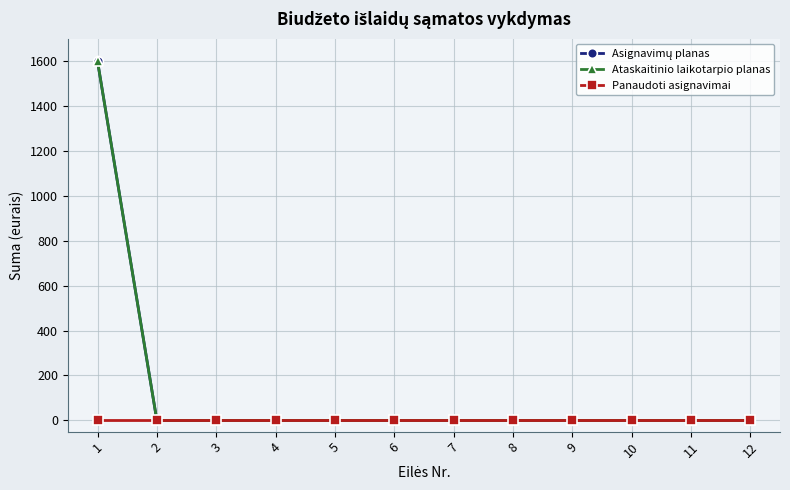

Is this an area chart (filled region under the line)?

No